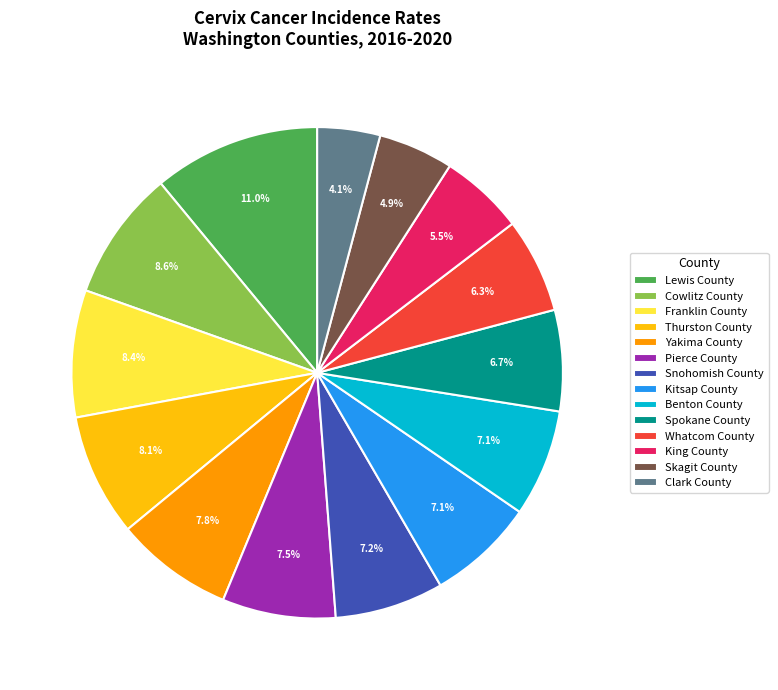

Combined, what portion of the pie is Kitsap County and Clark County?

11.2%